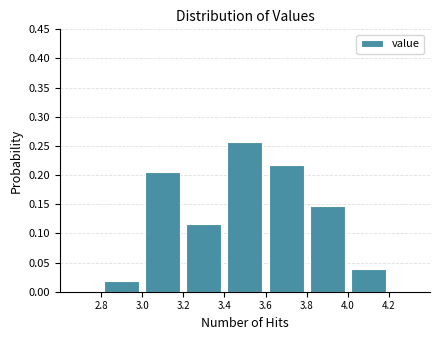

Reading left to right, list every bar in this chart as the range it spans on the x-axis followed by its height. The values are not printed on the chart, so give them approximately, as read against the axis.

2.6 to 2.8: 0
2.8 to 3.0: 0.020
3.0 to 3.2: 0.205
3.2 to 3.4: 0.115
3.4 to 3.6: 0.255
3.6 to 3.8: 0.220
3.8 to 4.0: 0.145
4.0 to 4.2: 0.040